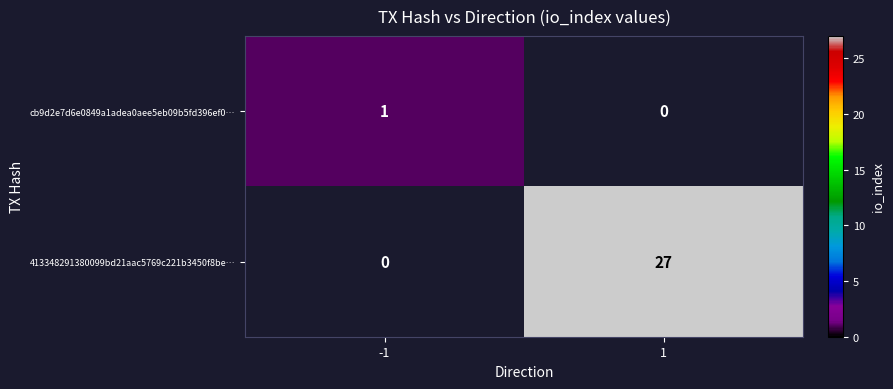

Which series changed the most between -1 and 1?

413348291380099bd21aac5769c221b3450f8be…